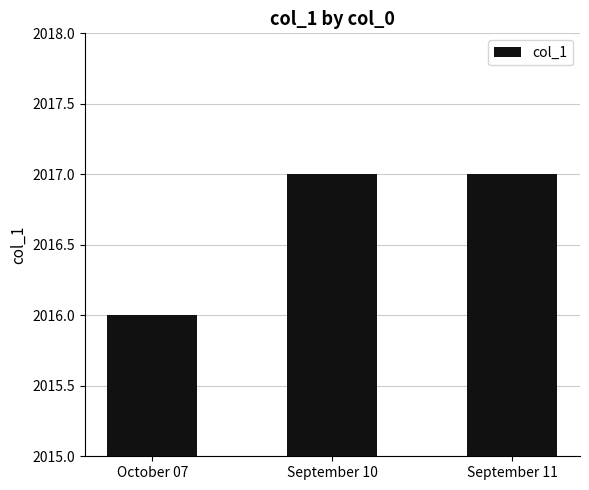

Reading left to right, what are all the values shown in this chart?

October 07=2016	September 10=2017	September 11=2017